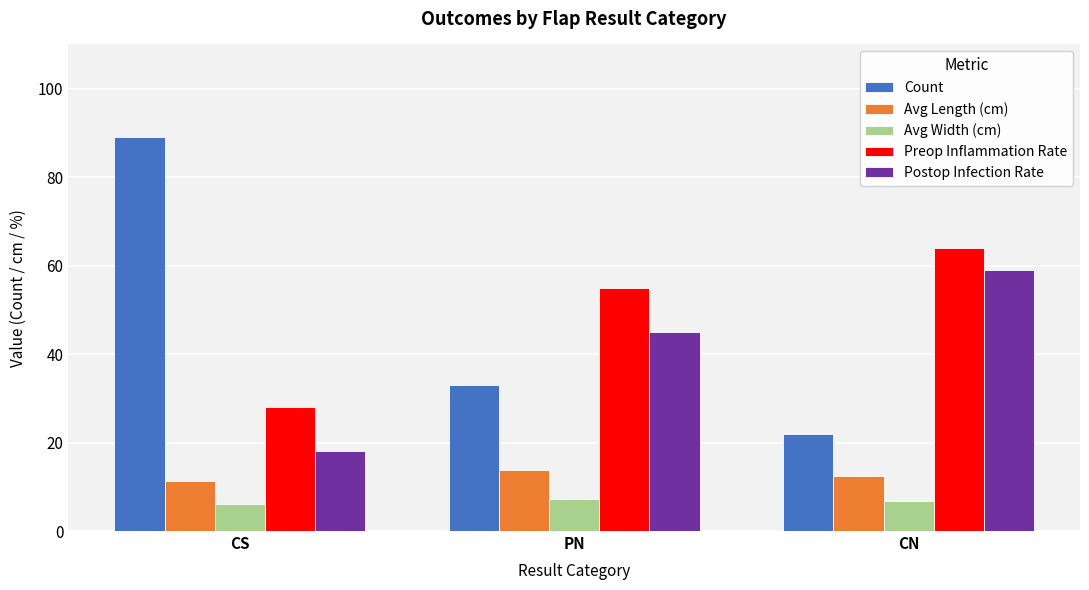

What is the label of the 2nd bar from the left?

PN